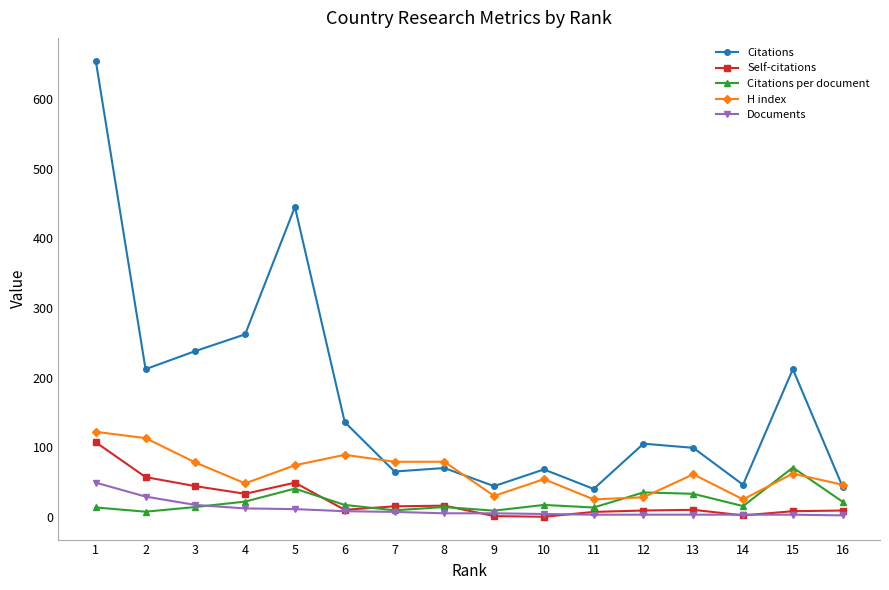

What is the maximum value for H index?

122.0